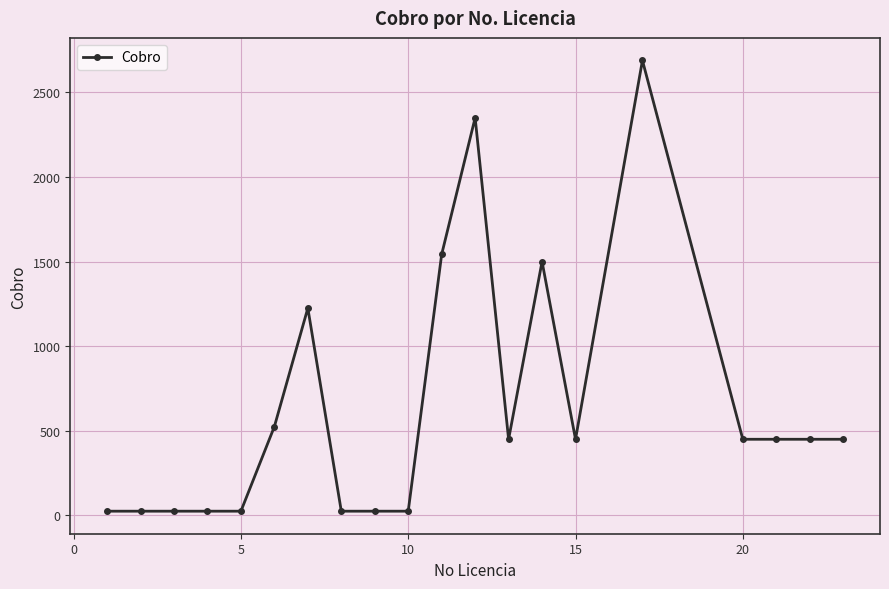

What is the maximum value shown in the chart?

2689